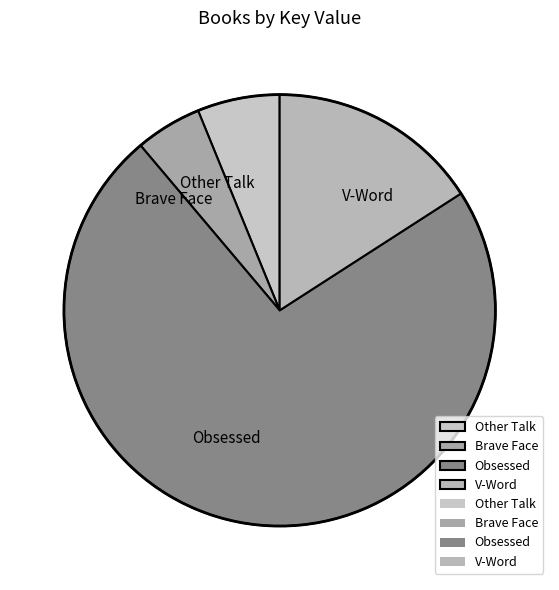

Which category accounts for the majority?

Obsessed